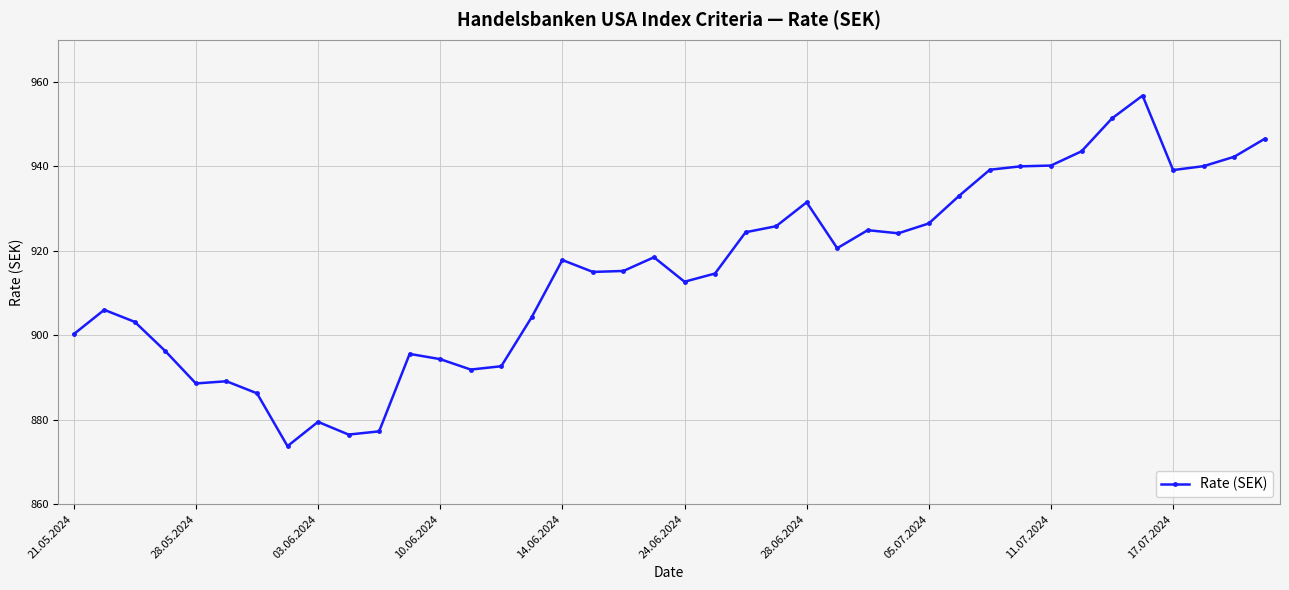

What is the sum of all values?

36598.8